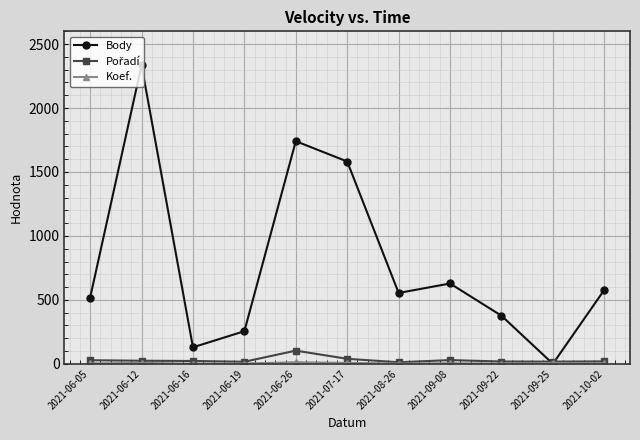

What is the greatest value displayed?

2335